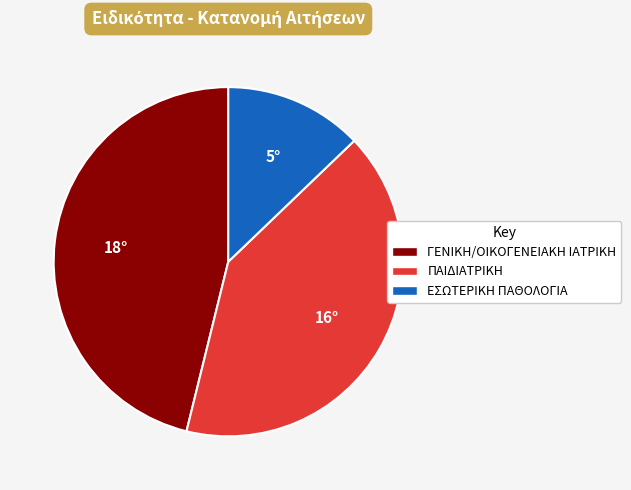

Between ΕΣΩΤΕΡΙΚΗ ΠΑΘΟΛΟΓΙΑ and ΠΑΙΔΙΑΤΡΙΚΗ, which is larger?

ΠΑΙΔΙΑΤΡΙΚΗ